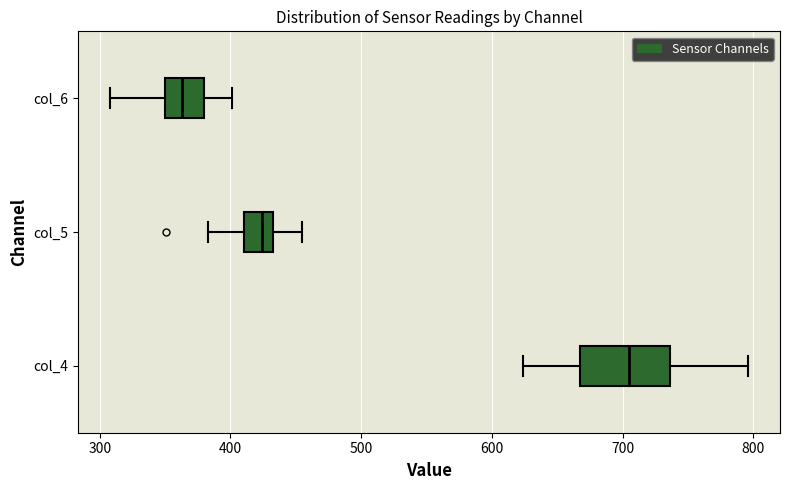

Reading bottom to top, read every box against the x-axis: the position of its median line, the range the box covers, and the ends of its whiskers. The values are not printed on the chart, so give them approximately, as read against the axis.

col_4: median 710, box 670 to 740, whiskers 620 to 800
col_5: median 420, box 410 to 430, whiskers 380 to 460
col_6: median 360, box 350 to 380, whiskers 310 to 400